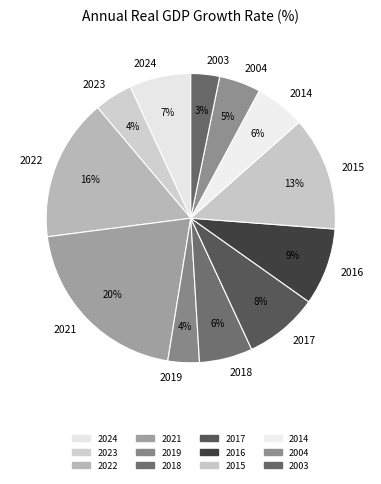

Is there a majority slice in this chart?

No